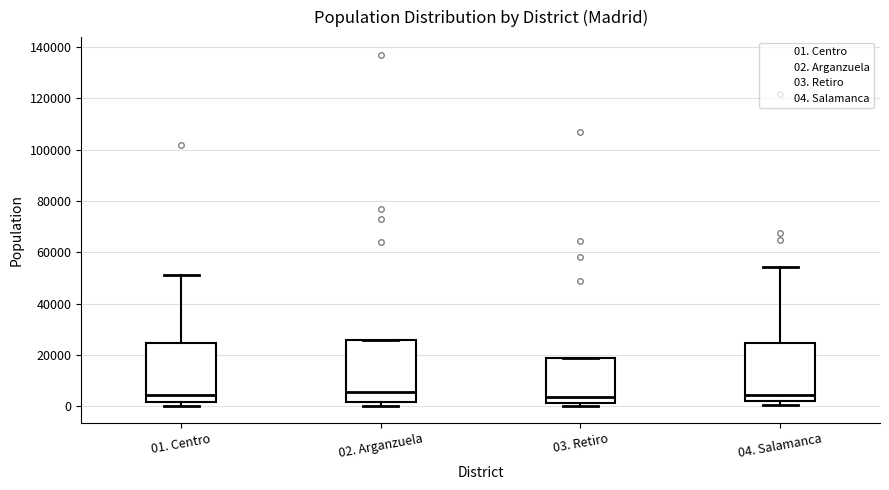

Where is the upper edge of the box for 03. Retiro on the y-axis? The values are not printed on the chart, so give them approximately, as read against the axis.

18000